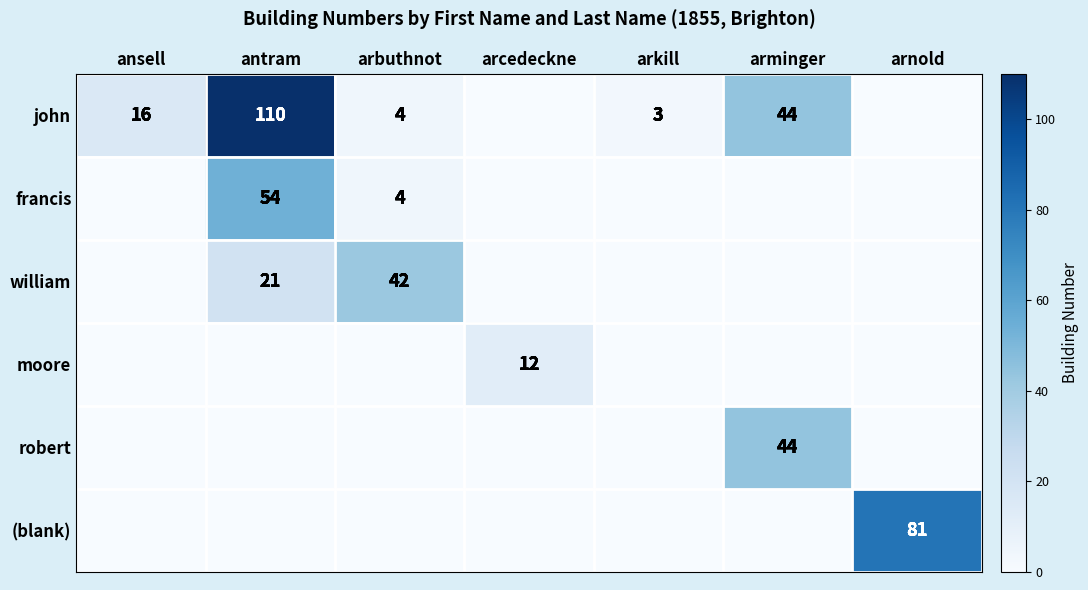

The john series shows 28 at ansell. True or false?

False